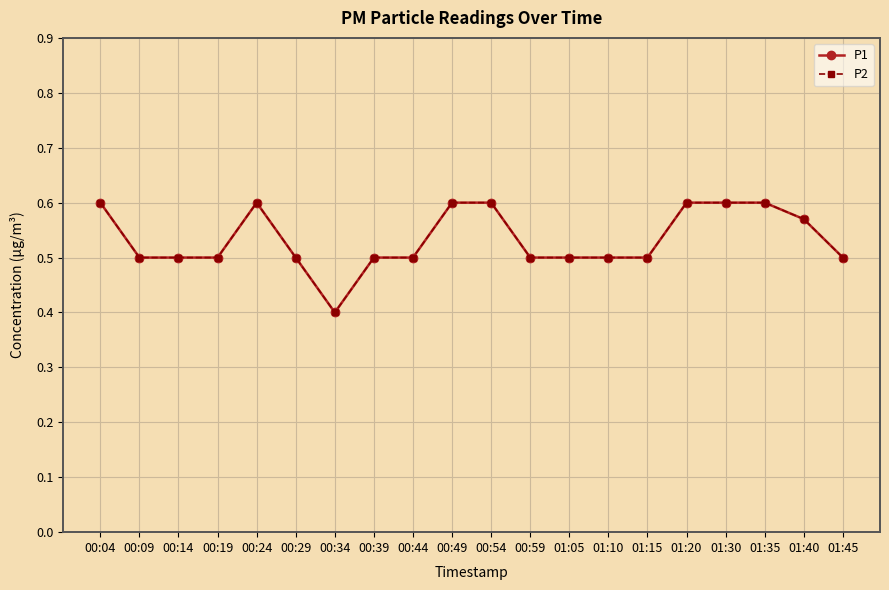

Is it true that P1 equals 0.6 at 00:54?

True